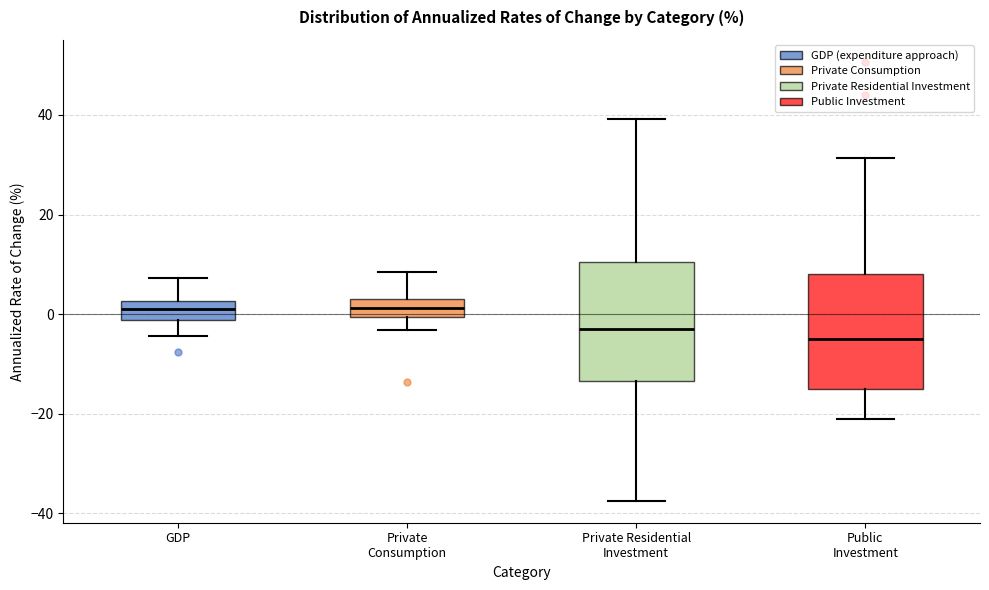

Reading left to right, transcribe this box plot: for each box, give where its median line is, the range the box spans, and where its two whiskers end, as read against the y-axis. The values are not printed on the chart, so give them approximately, as read against the axis.

GDP: median 2 (inside the box), box -2 to 2, whiskers -4 to 8
Private Consumption: median 2, box 0 to 4, whiskers -4 to 8
Private Residential Investment: median -2, box -14 to 10, whiskers -38 to 40
Public Investment: median -4, box -14 to 8, whiskers -20 to 32